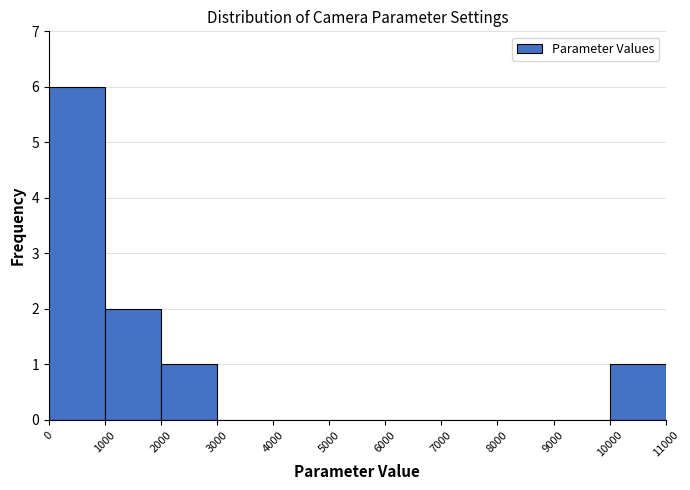

Over which range of the x-axis is the bar tallest?

0 to 1000